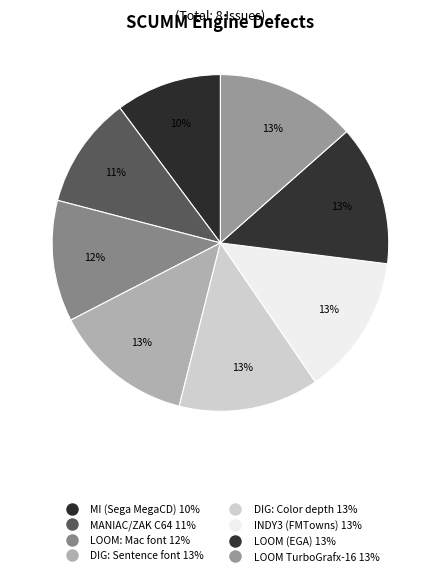

How many segments does this pie chart have?

8